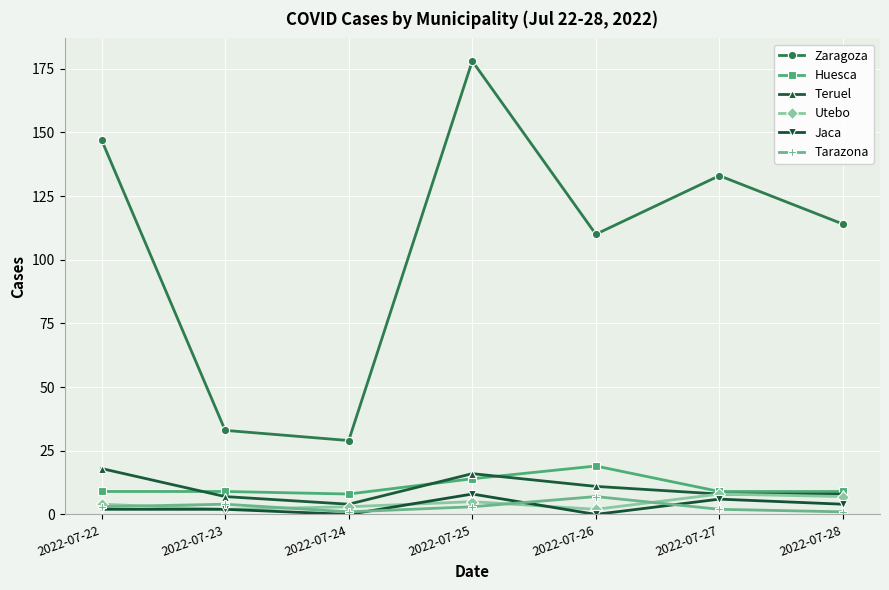

Reading left to right, what are all the values shown in this chart?

Zaragoza: 147	33	29	178	110	133	114
Huesca: 9	9	8	14	19	9	9
Teruel: 18	7	4	16	11	8	8
Utebo: 4	2	3	5	2	8	7
Jaca: 2	2	0	8	0	6	4
Tarazona: 3	4	1	3	7	2	1